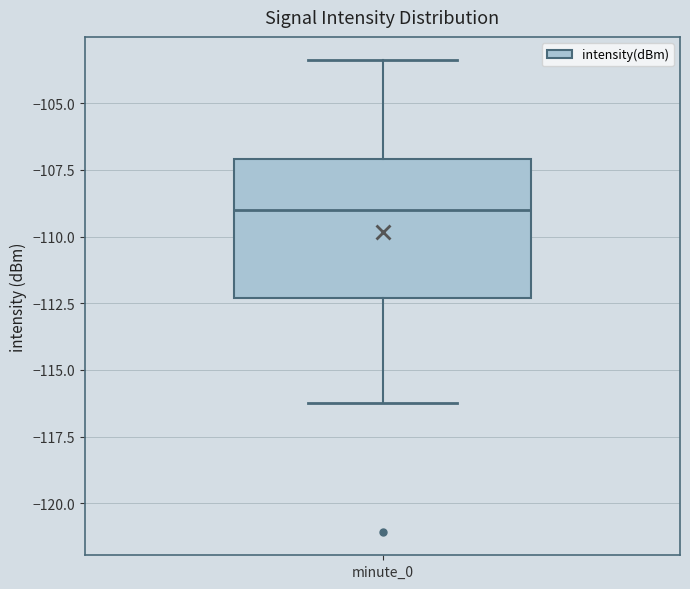

Read this box plot against the y-axis: the position of the median line, the range covered by the box, and the ends of both whiskers. The values are not printed on the chart, so give them approximately, as read against the axis.

median -109.0, box -112.5 to -107.0, whiskers -116.5 to -103.5